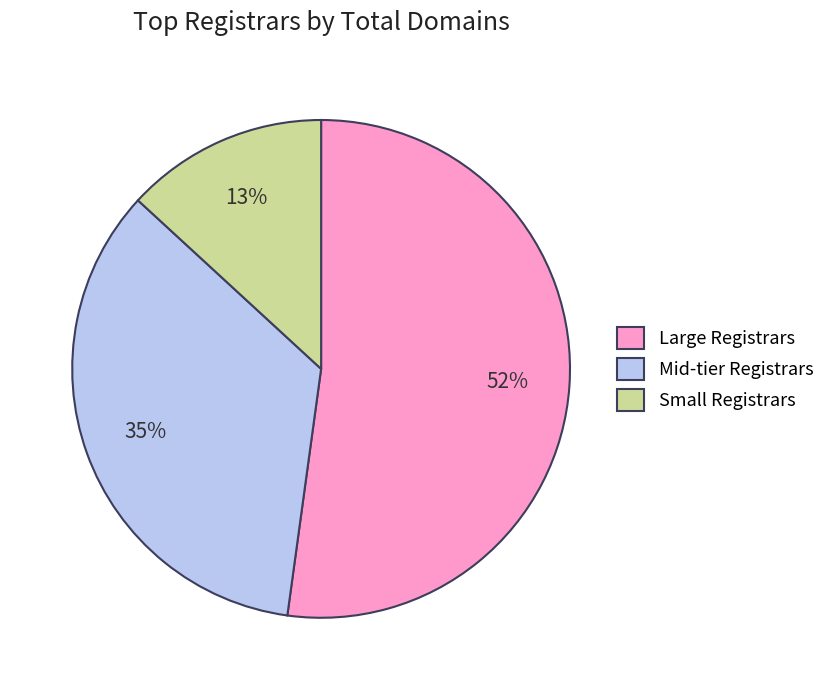

Rank the categories by value from lowest to highest.

Small Registrars, Mid-tier Registrars, Large Registrars